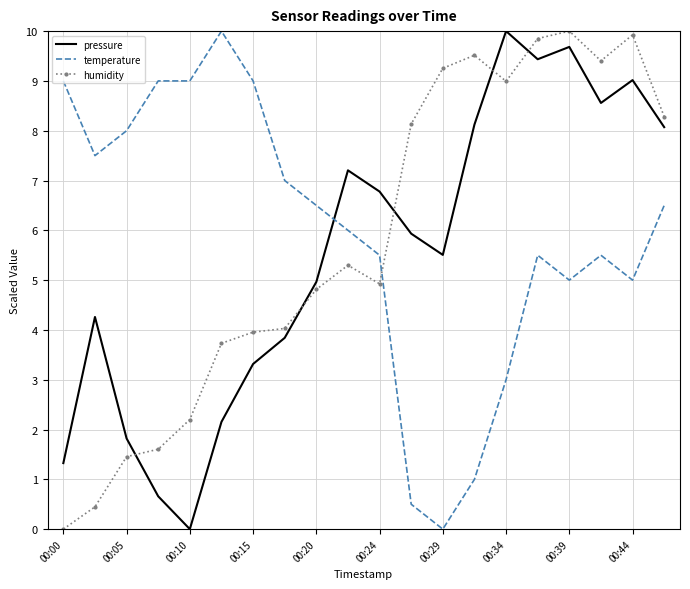

What is the maximum value shown in the chart?

10.0